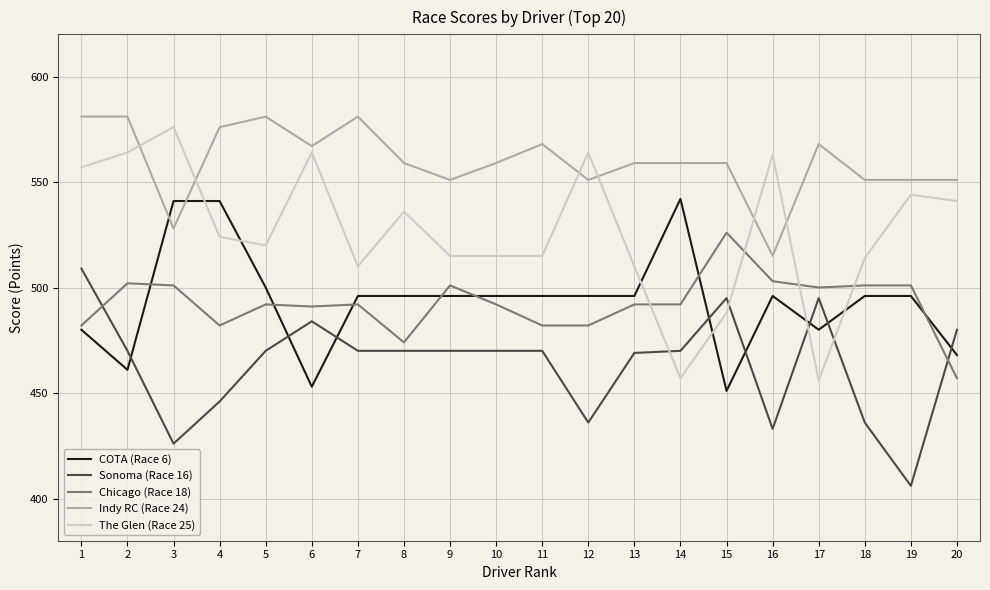

What value does the Chicago (Race 18) series have at 17, to the nearest 5?

500